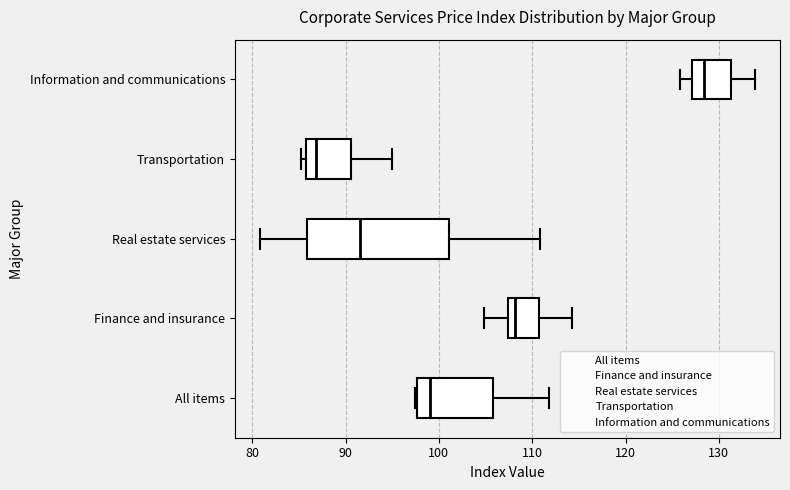

Which box is the widest, from its left edge to its right edge?

Real estate services